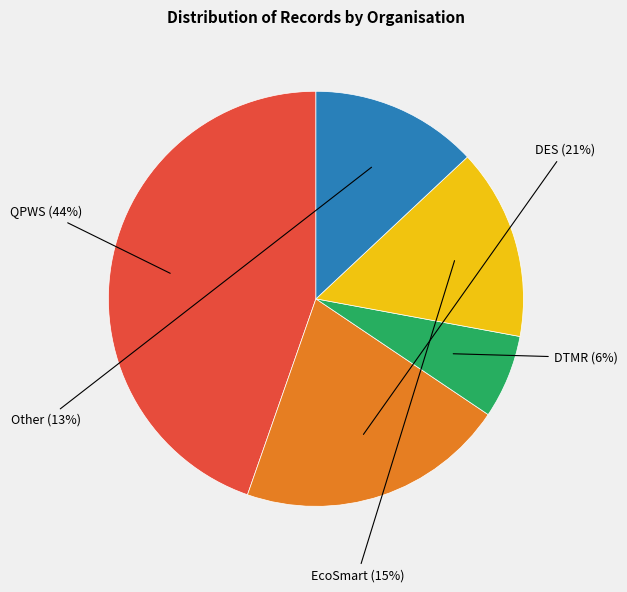

What percentage is the EcoSmart Ecology slice, to the nearest percent?

15%